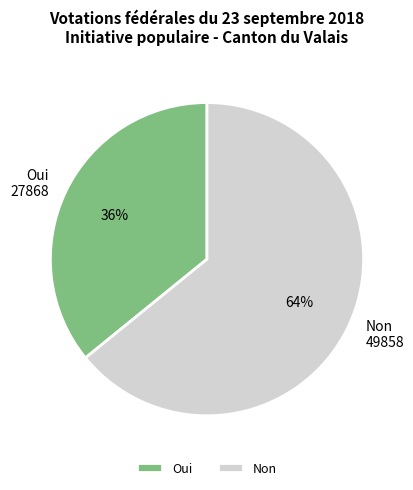

Do Non and Oui together represent more than half of the pie?

Yes